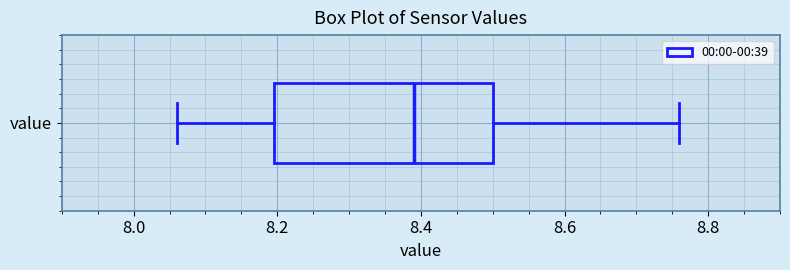

Where is the right edge of the box for value on the x-axis? The values are not printed on the chart, so give them approximately, as read against the axis.

8.50